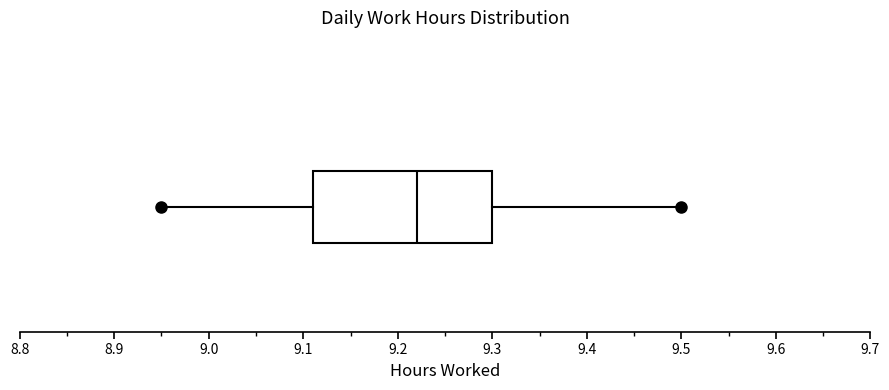

Read this box plot against the x-axis: the position of the median line, the range covered by the box, and the ends of both whiskers. The values are not printed on the chart, so give them approximately, as read against the axis.

median 9.22, box 9.11 to 9.30, whiskers 8.95 to 9.50